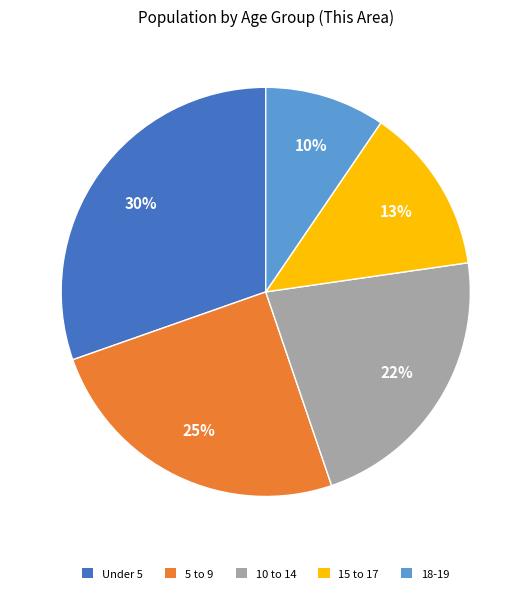

Rank the categories by value from highest to lowest.

Under 5, 5 to 9, 10 to 14, 15 to 17, 18-19